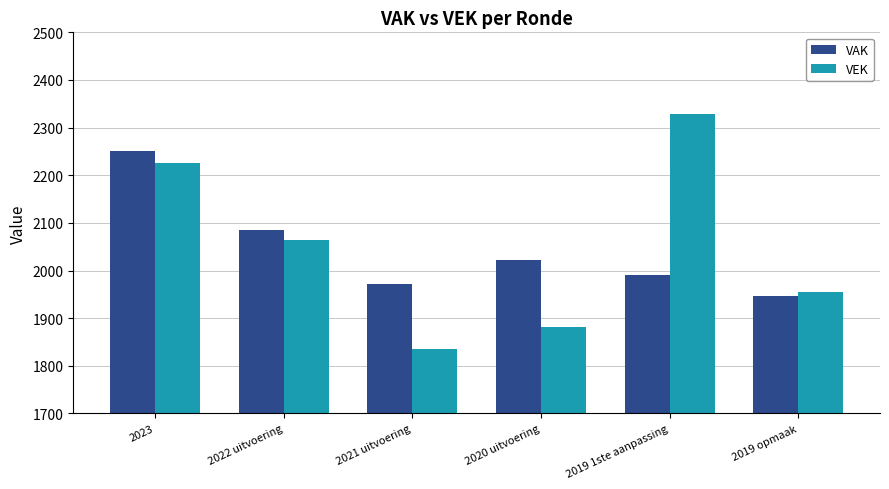

Rank the series at 2020 uitvoering from highest to lowest value.

VAK, VEK